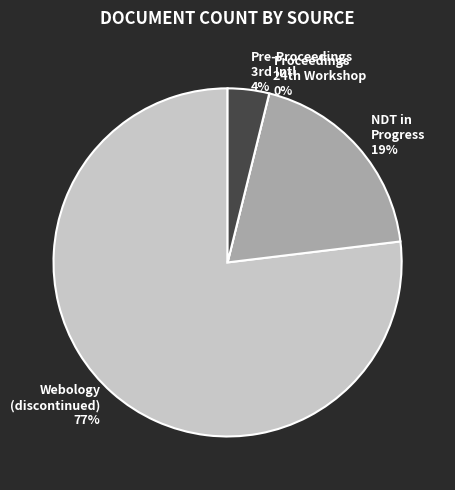

The Webology (discontinued) slice represents 84% of the pie. True or false?

False